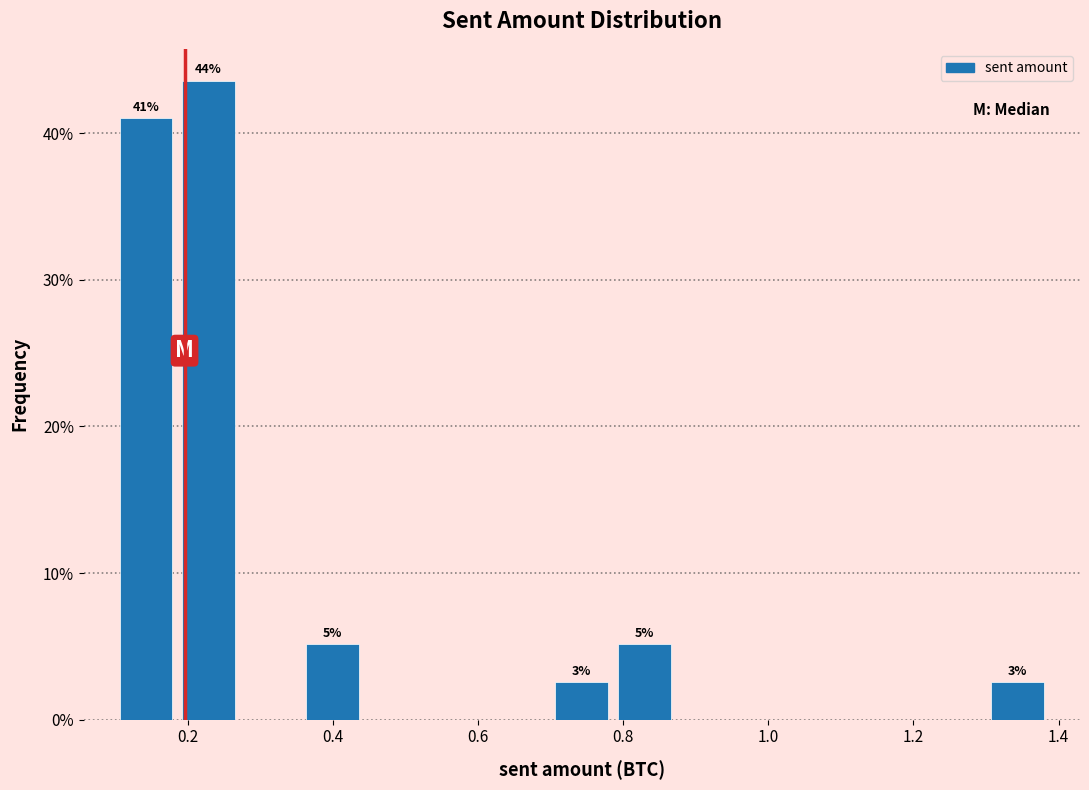

Which range on the x-axis has the tallest bar?

0.18 to 0.28